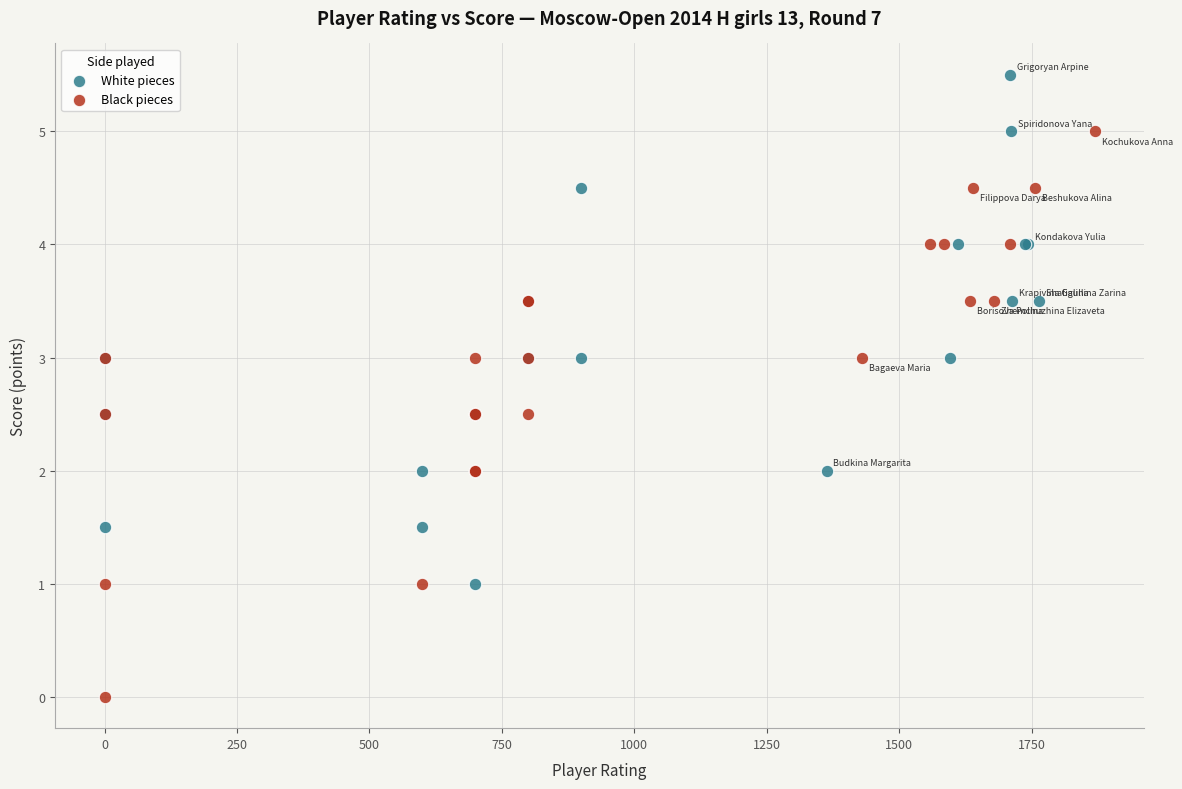

Which series has the widest spread of Y values?

Black pieces